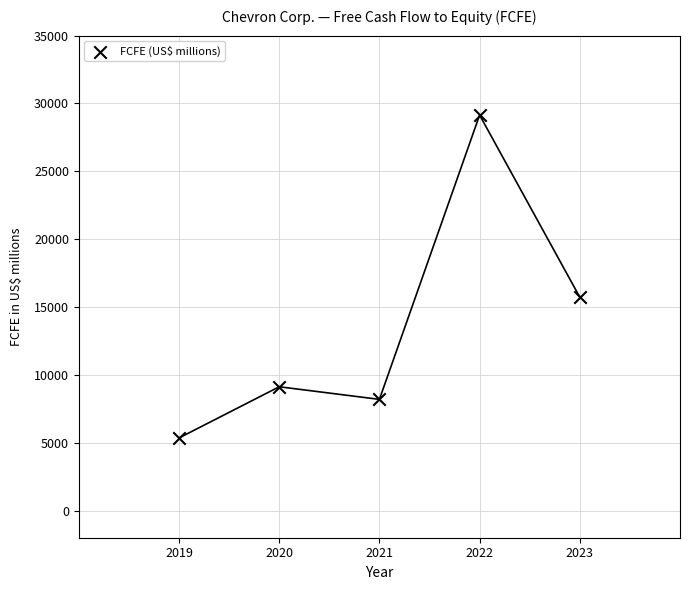

What Y value in the scatter plot is closest to 17250?

15725